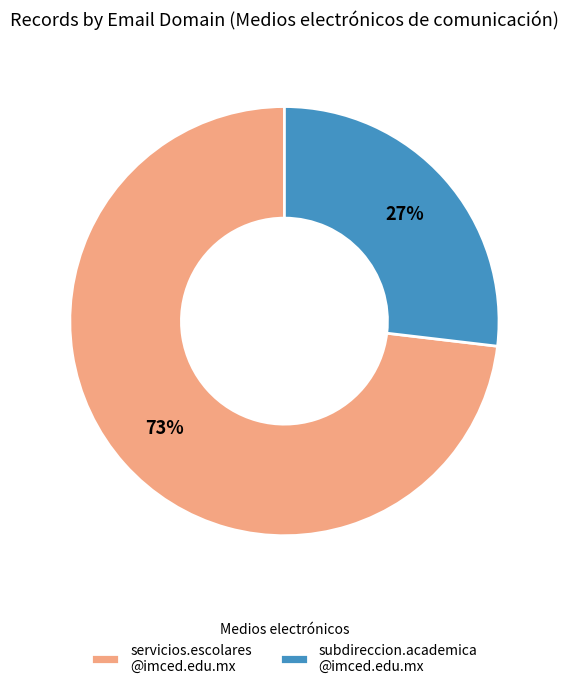

Rank the categories by value from highest to lowest.

servicios.escolares @imced.edu.mx, subdireccion.academica @imced.edu.mx